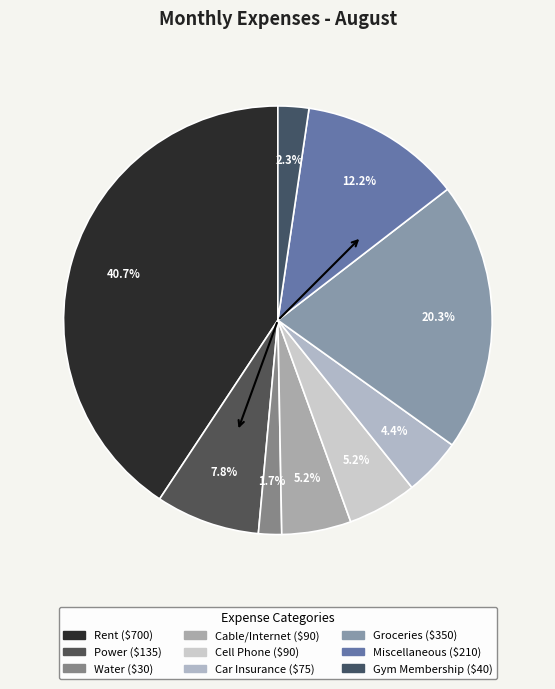

To the nearest percent, what percentage of the pie is Rent?

41%